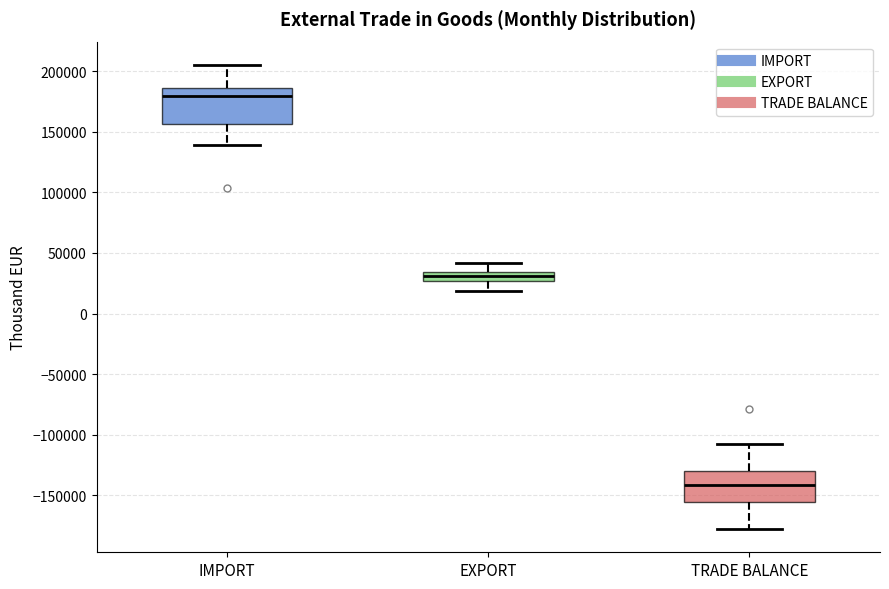

Reading left to right, read every box against the y-axis: the position of its median line, the range the box covers, and the ends of its whiskers. The values are not printed on the chart, so give them approximately, as read against the axis.

IMPORT: median 180000, box 155000 to 185000, whiskers 140000 to 205000
EXPORT: median 30000, box 25000 to 35000, whiskers 20000 to 40000
TRADE BALANCE: median -140000, box -155000 to -130000, whiskers -180000 to -110000